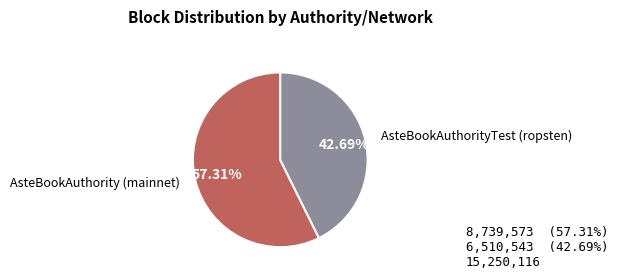

To the nearest percent, what is the difference between the AsteBookAuthorityTest (ropsten) and AsteBookAuthority (mainnet) slice percentages?

15%